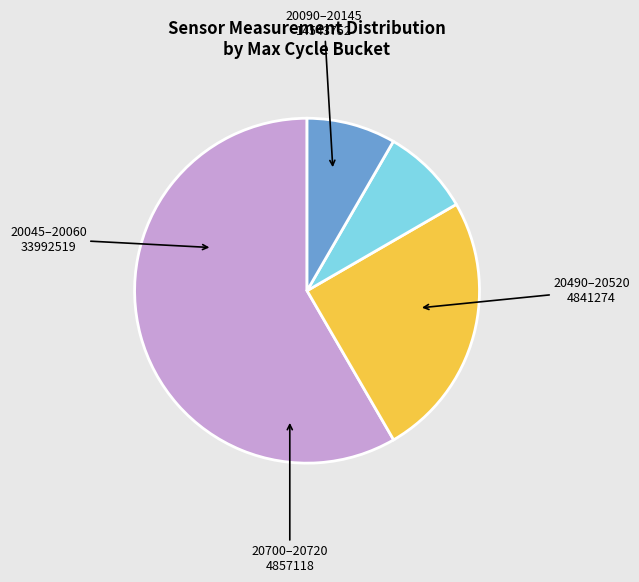

Is there any slice that represents more than half of the pie?

Yes